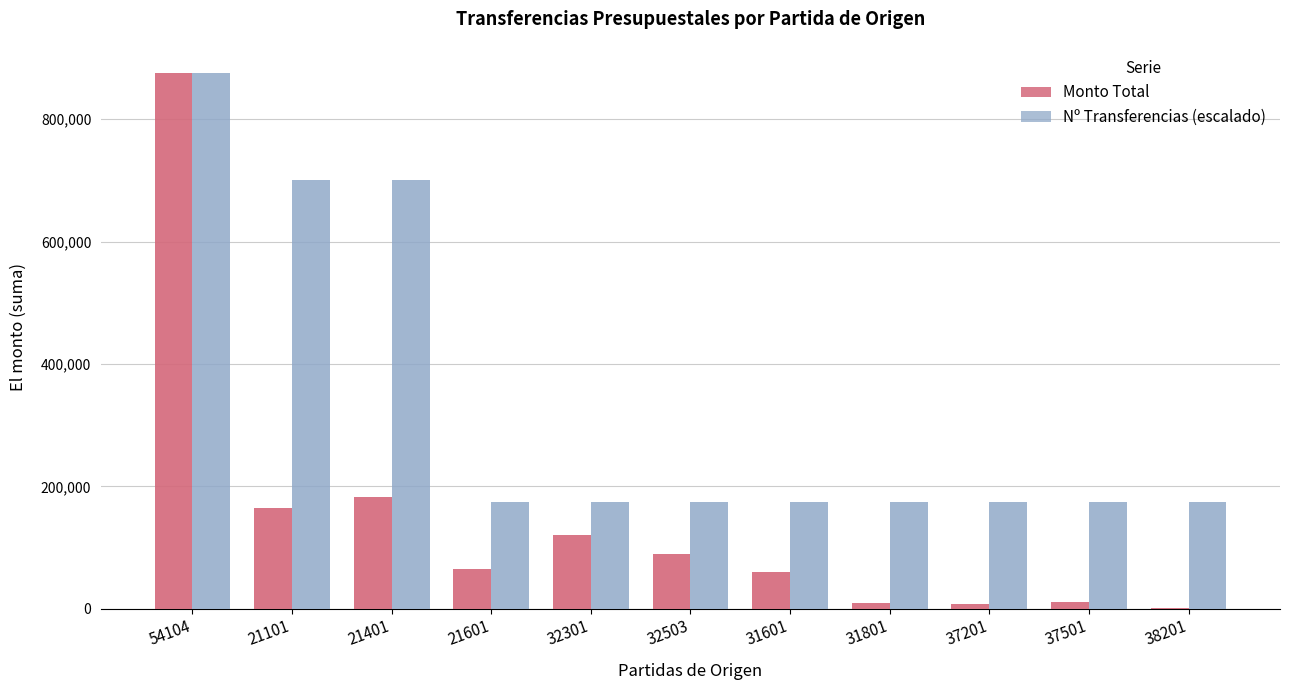

Which series has the largest total across all categories?

Nº Transferencias (escalado)